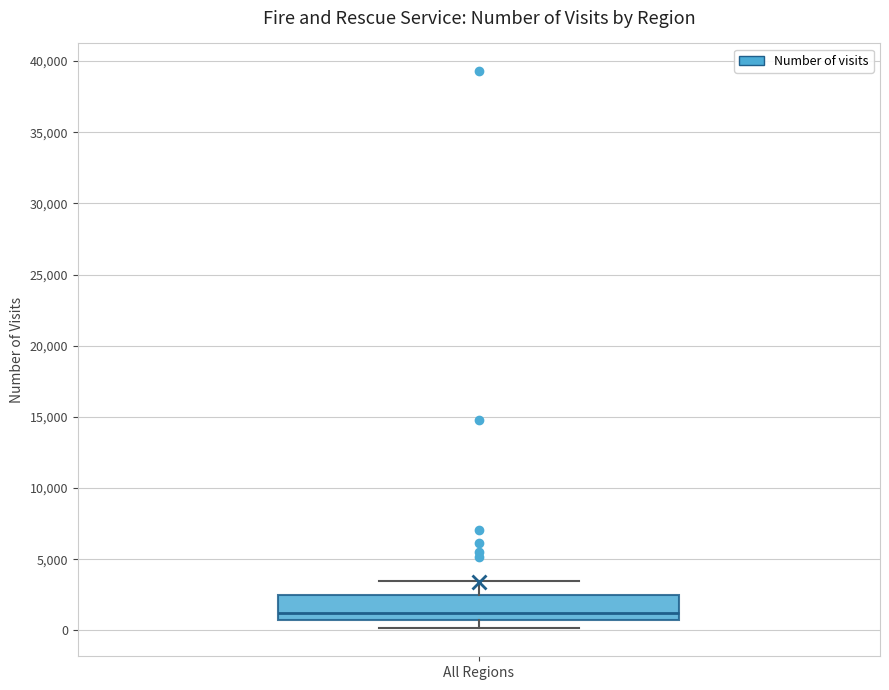

Transcribe this box plot: give where the median line is, the range the box spans, and where the two whiskers end, as read against the y-axis. The values are not printed on the chart, so give them approximately, as read against the axis.

median 1000 (just above the box's lower edge), box 1000 to 2500, whiskers 0 to 3500